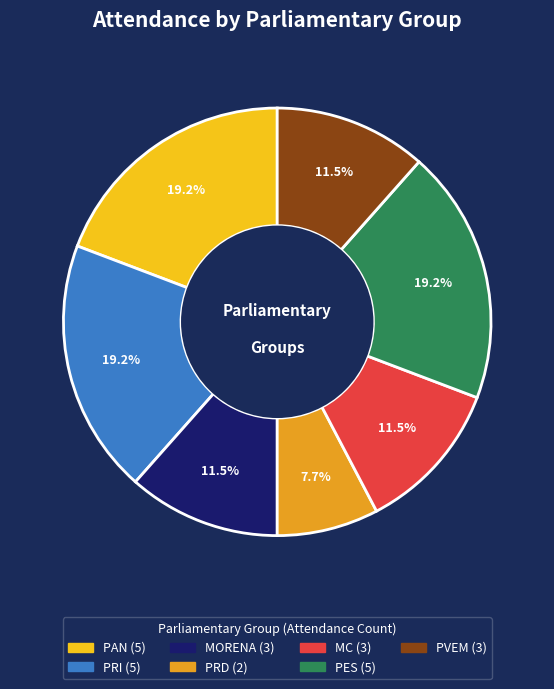

How many segments does this pie chart have?

7